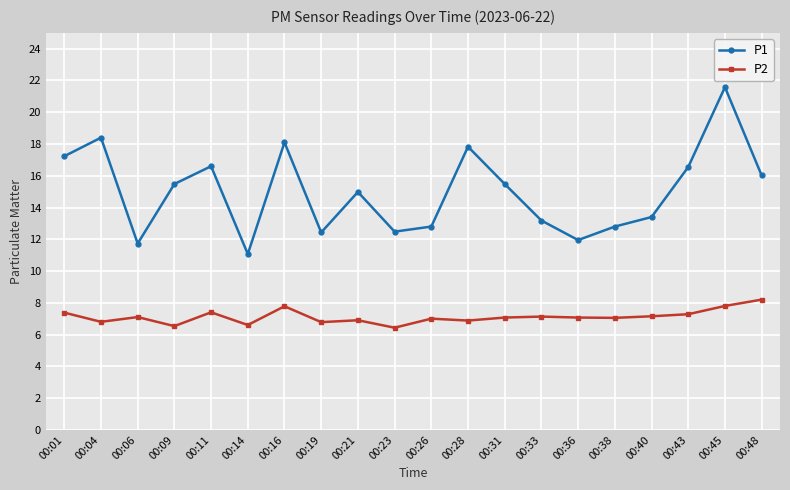

True or false: P2 and P1 cross at least once.

False